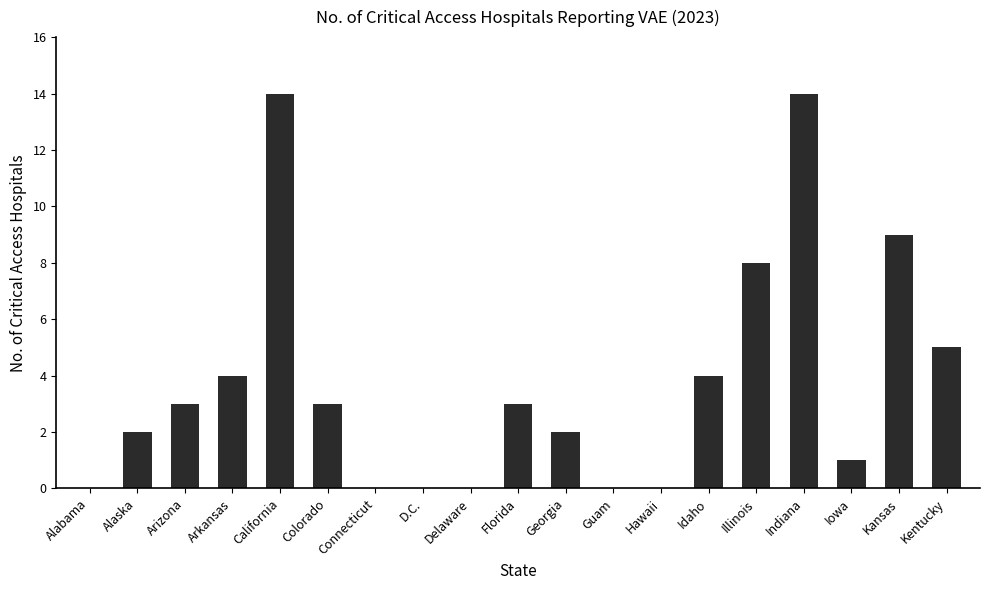

Reading left to right, list all the values displayed in this chart.

0	2	3	4	14	3	0	0	0	3	2	0	0	4	8	14	1	9	5